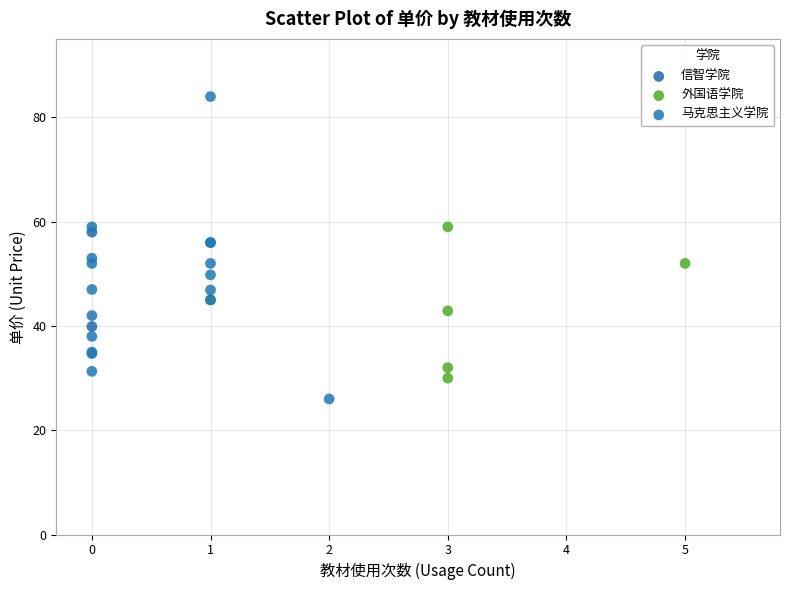

What are all the series names shown in the legend?

信智学院, 外国语学院, 马克思主义学院